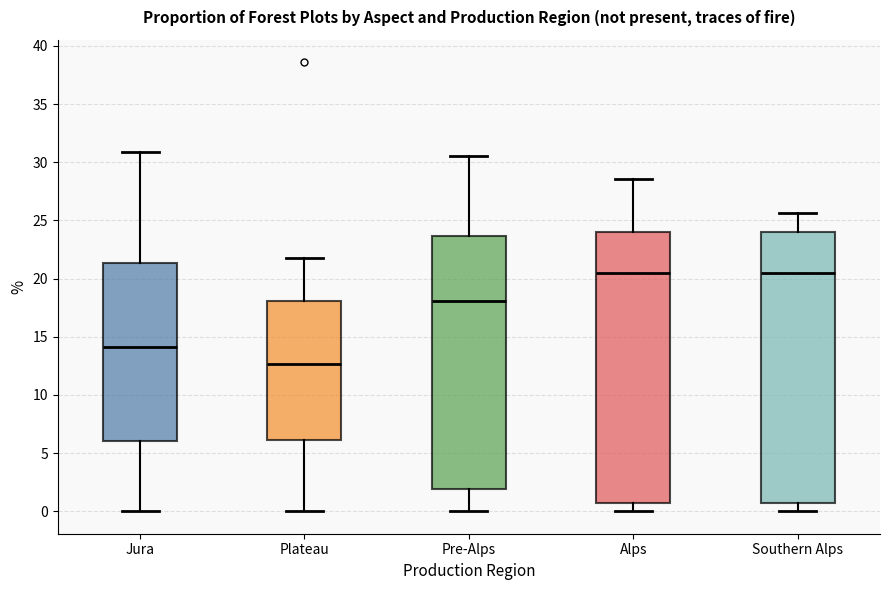

Which box's median line is the lowest?

Plateau